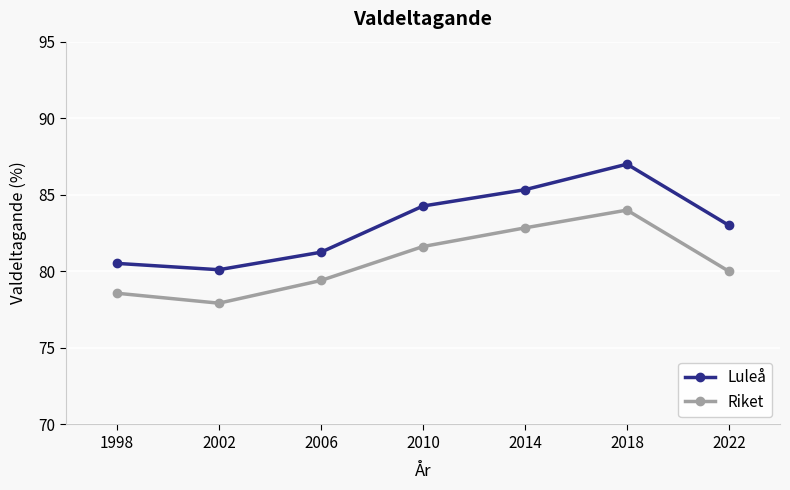

Which series has the widest spread of values?

Luleå